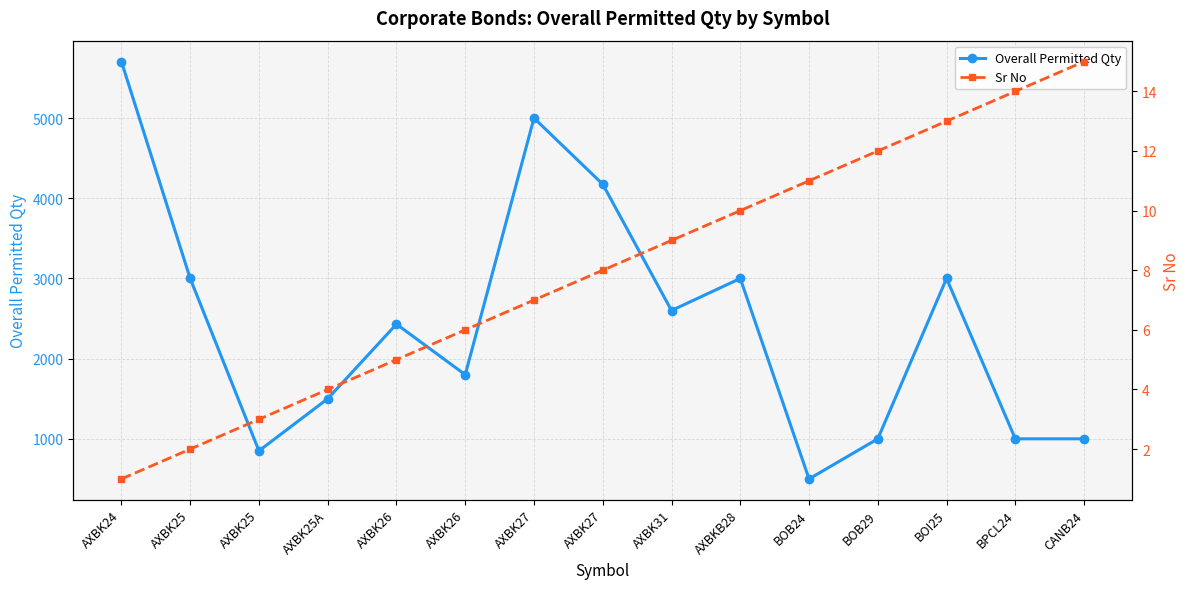

What is the total value across all series at AXBK26?

2435